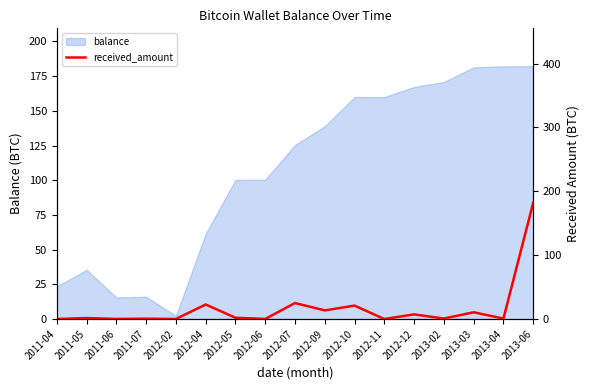

What is the sum of all values?

288.0